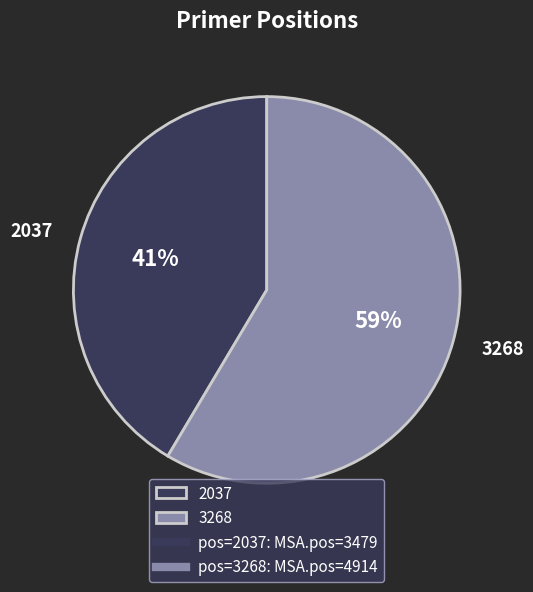

To the nearest percent, what is the combined percentage of 2037 and 3268?

100%